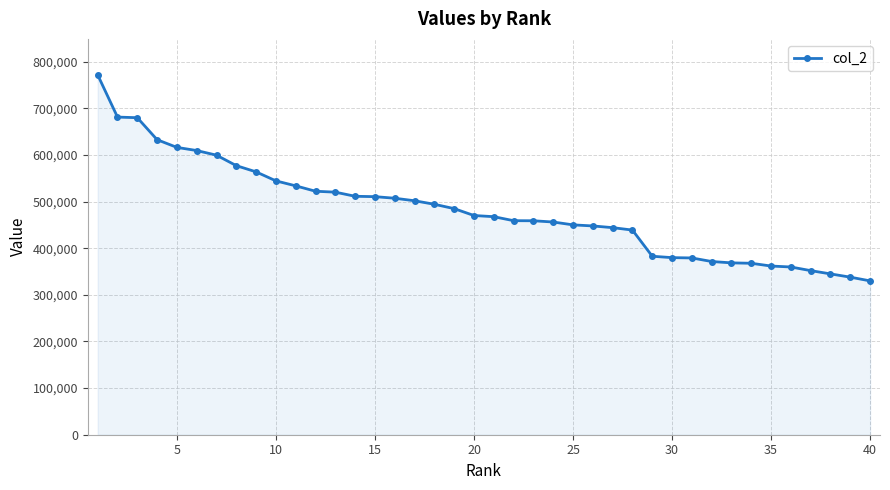

How many values are below 470231?

20